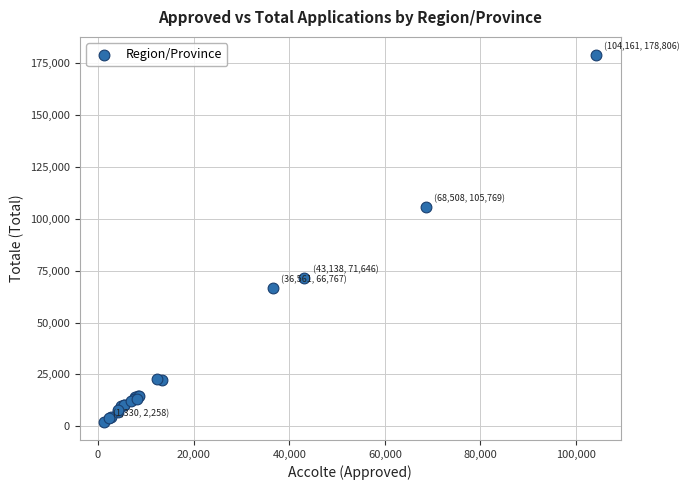

What Y value in the scatter plot is closest to 90532?

105769